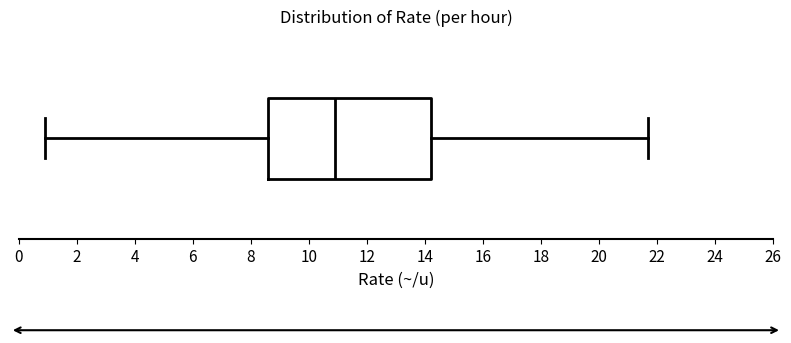

Read this box plot against the x-axis: the position of the median line, the range covered by the box, and the ends of both whiskers. The values are not printed on the chart, so give them approximately, as read against the axis.

median 11.0, box 8.6 to 14.2, whiskers 1.0 to 21.8